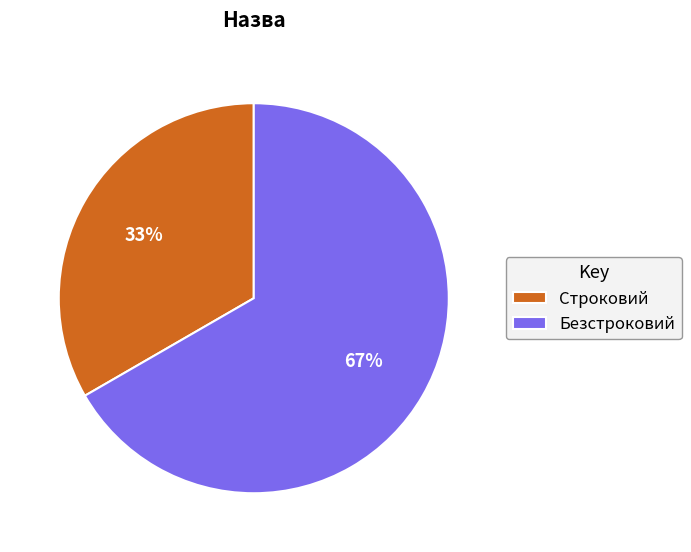

Does any single category account for the majority?

Yes